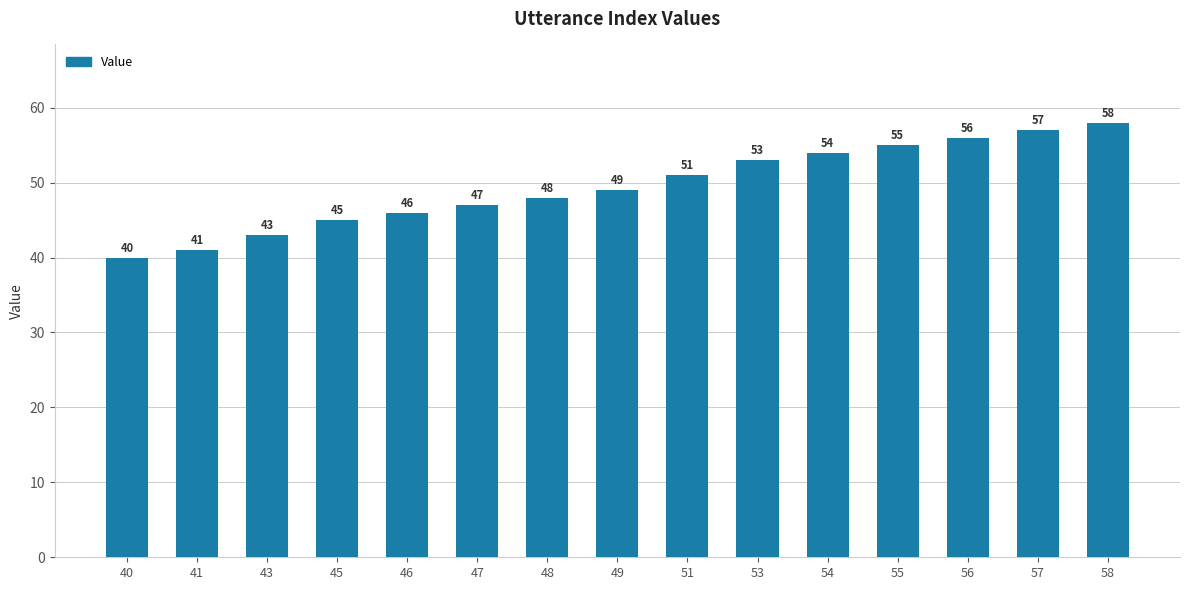

What is the value of the 12th bar from the left?

55